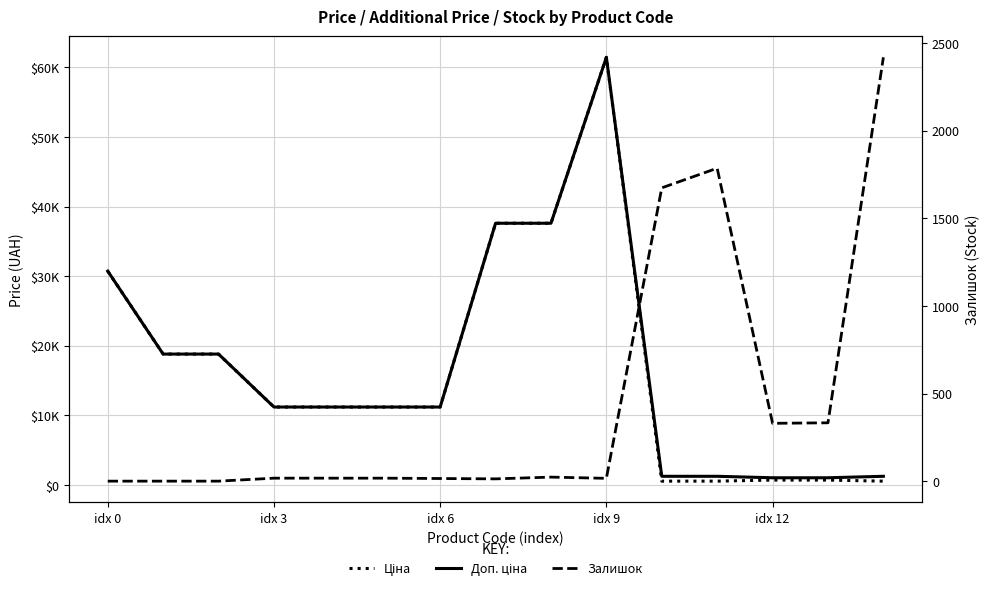

Reading left to right, what are all the values shown in this chart?

Ціна: 30717.1	18796.8	18796.8	11188.2	11188.2	11188.2	11188.2	37593.6	37593.6	61434.3	539.0	539.0	693.7	693.7	539.0
Доп. ціна: 30717.1	18796.8	18796.8	11188.2	11188.2	11188.2	11188.2	37593.6	37593.6	61434.3	1235.4	1235.4	1024.6	1024.6	1235.4
Залишок: 0.0	0.0	0.0	17.0	17.0	17.0	15.0	13.0	23.0	16.0	1674.0	1786.0	330.0	333.0	2419.0